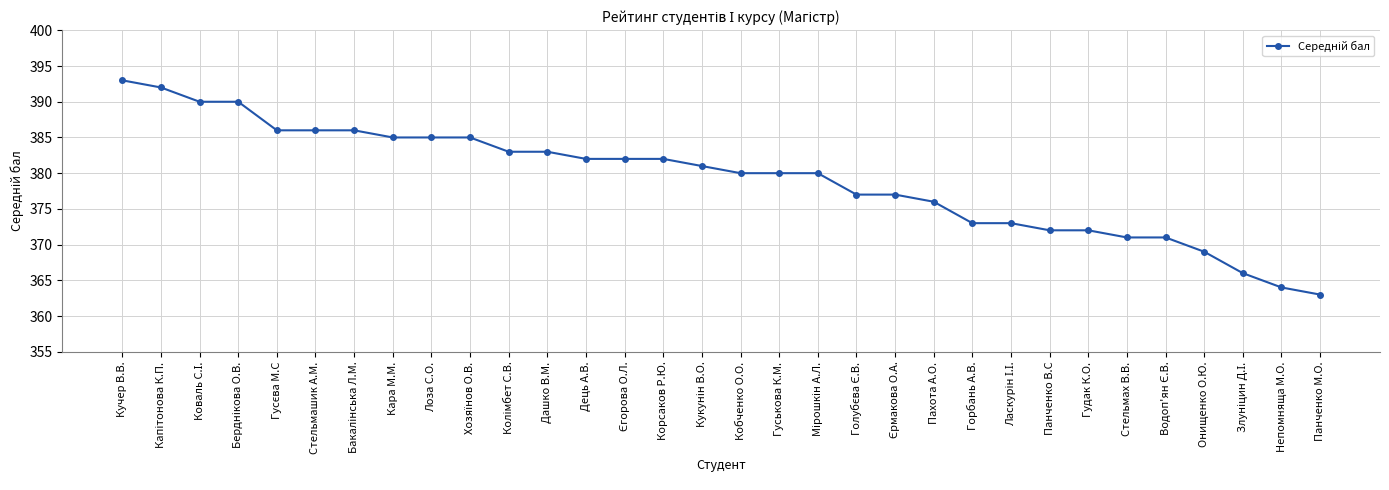

What is the minimum value shown in the chart?

363